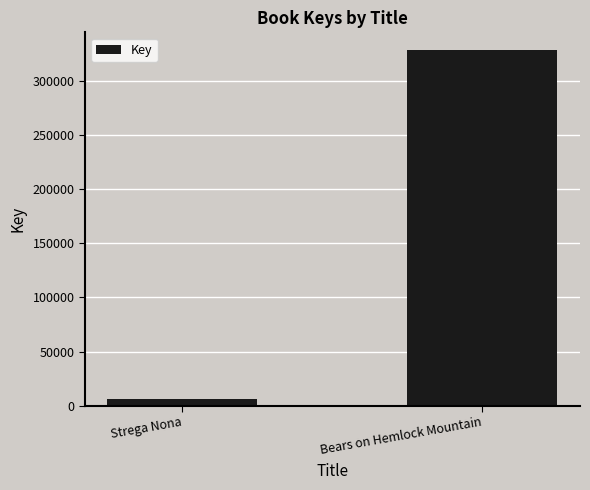

What is the average value?

167417